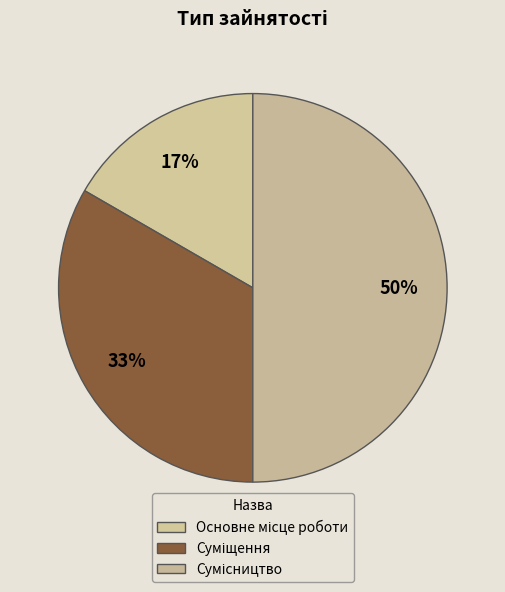

To the nearest percent, what is the difference between the Основне місце роботи and Суміщення slice percentages?

17%